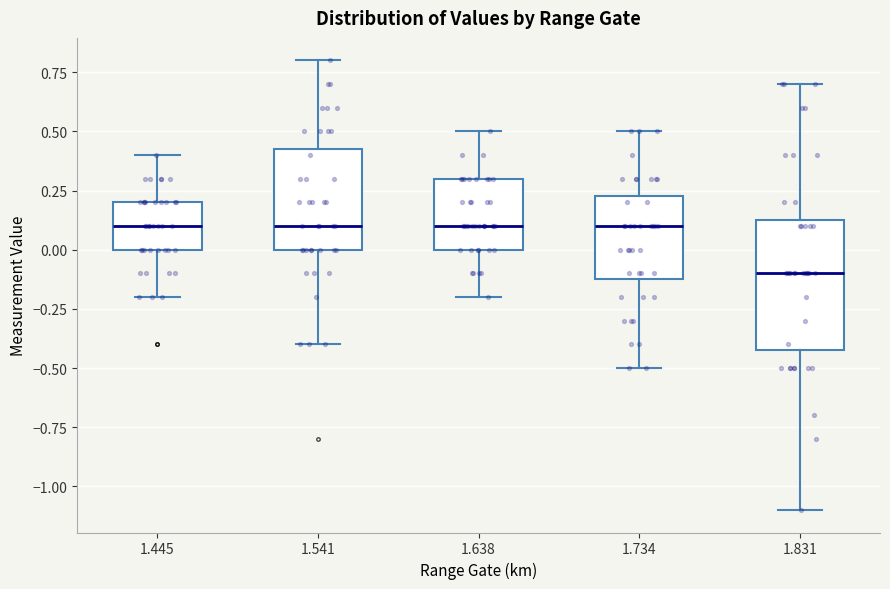

Reading left to right, read every box against the y-axis: the position of its median line, the range the box covers, and the ends of its whiskers. The values are not printed on the chart, so give them approximately, as read against the axis.

1.445: median 0.10, box 0.00 to 0.20, whiskers -0.20 to 0.40
1.541: median 0.10, box 0.00 to 0.45, whiskers -0.40 to 0.80
1.638: median 0.10, box 0.00 to 0.30, whiskers -0.20 to 0.50
1.734: median 0.10, box -0.10 to 0.25, whiskers -0.50 to 0.50
1.831: median -0.10, box -0.40 to 0.15, whiskers -1.10 to 0.70